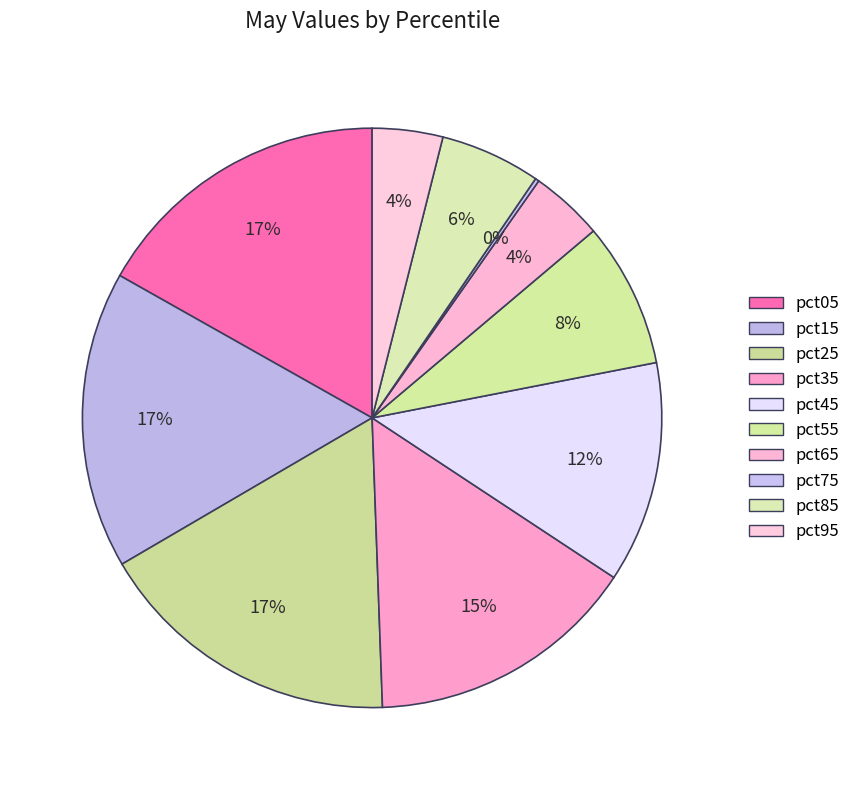

What portion of the pie excludes pct55?

91.9%